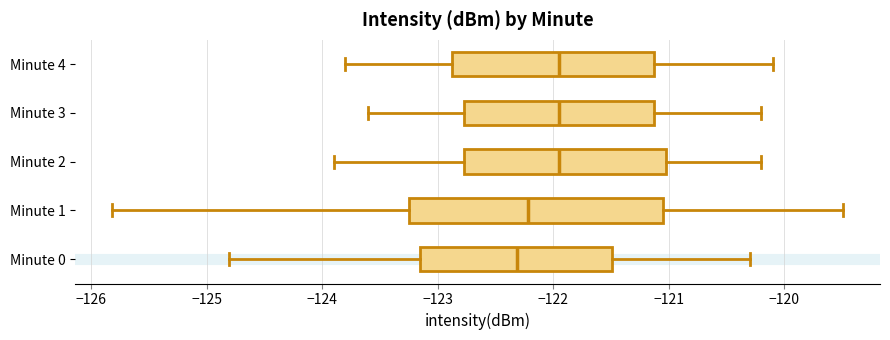

Where is the left edge of the box for Minute 2 on the x-axis? The values are not printed on the chart, so give them approximately, as read against the axis.

-122.8